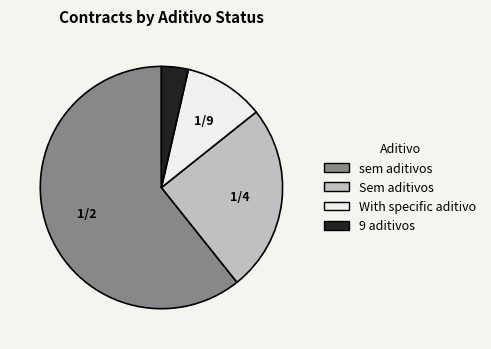

Rank the categories by value from lowest to highest.

9 aditivos, With specific aditivo, Sem aditivos, sem aditivos